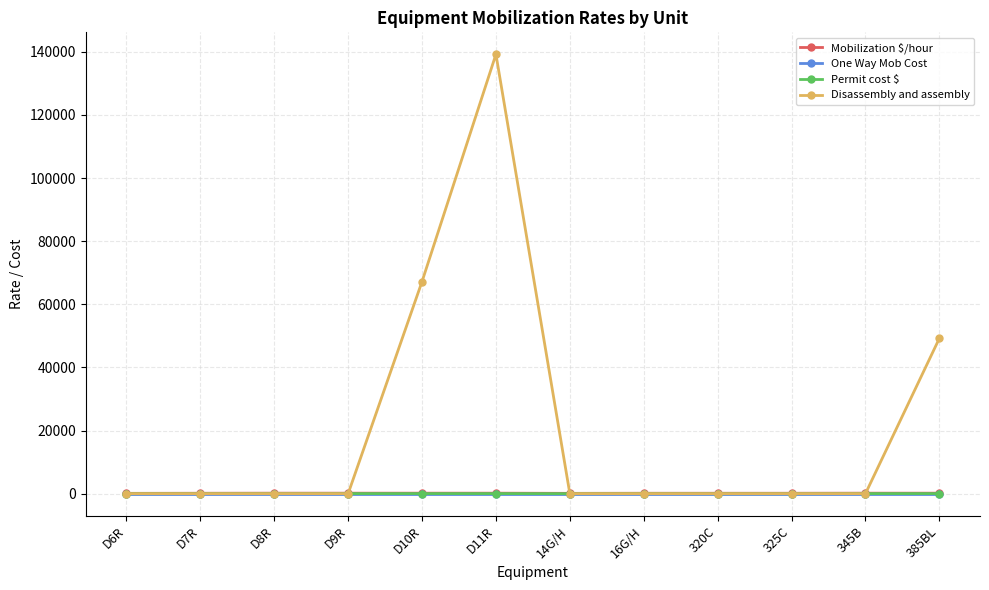

Which series has the widest spread of values?

Disassembly and assembly